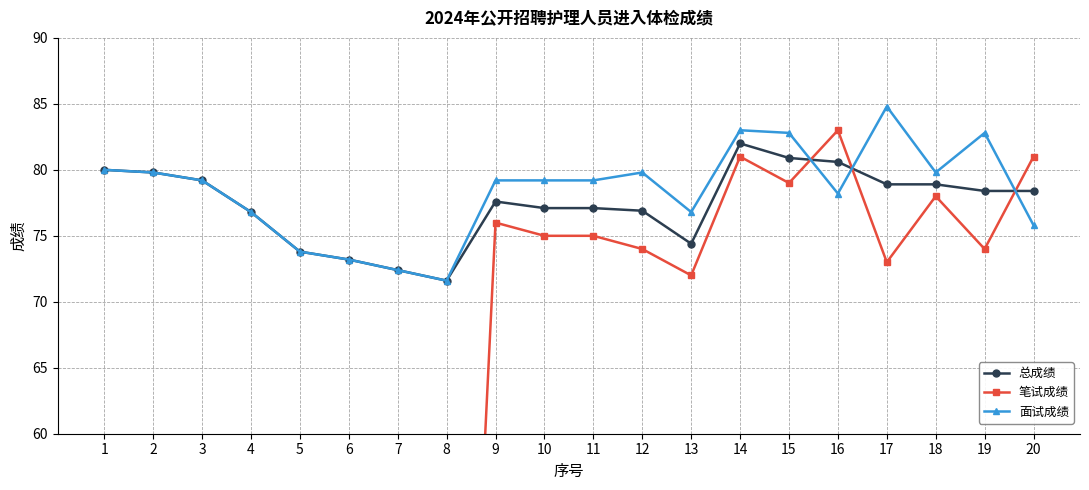

What value does the 面试成绩 series have at 12?

79.8